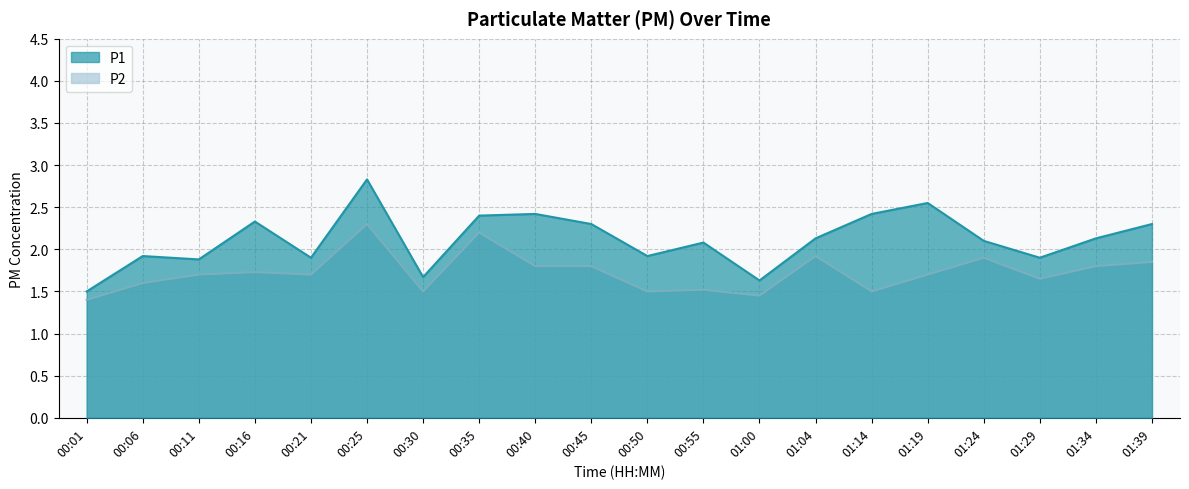

What is the total value across all series at 00:45?

4.1